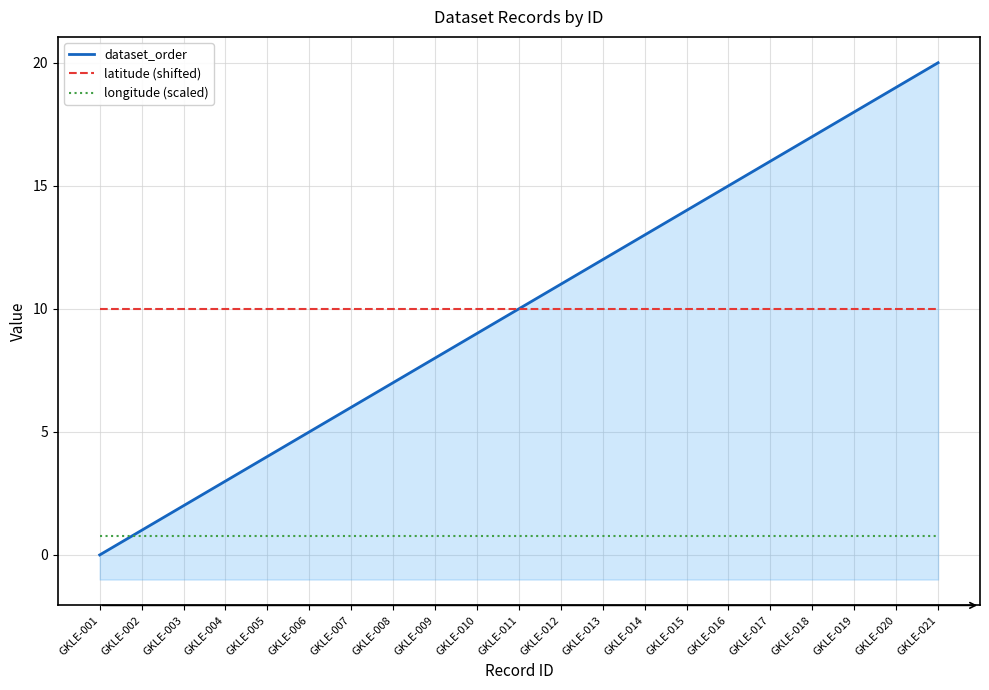

What are all the series names shown in the legend?

dataset_order, latitude (shifted), longitude (scaled)